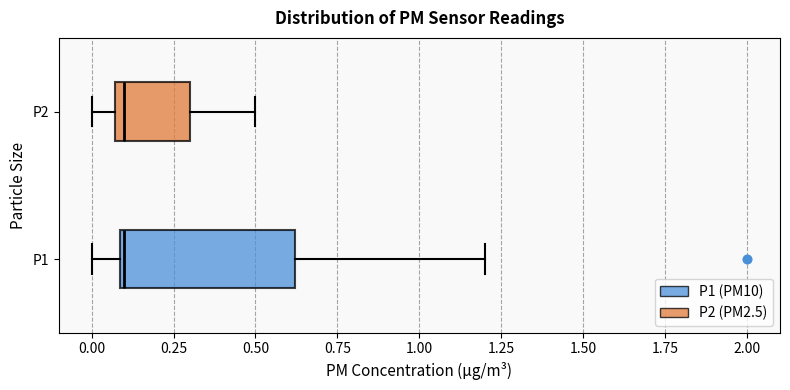

Where is the left edge of the box for P1 on the x-axis? The values are not printed on the chart, so give them approximately, as read against the axis.

0.10